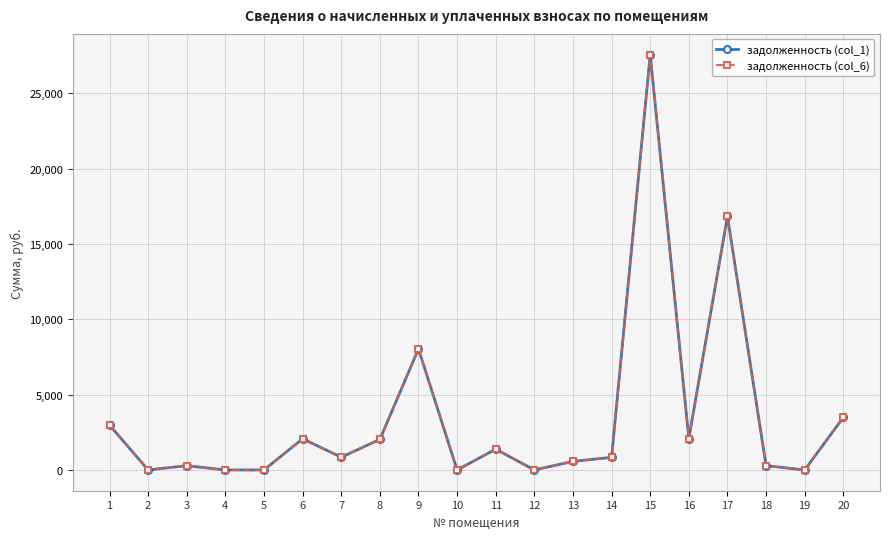

At how many categories does at least one series exceed 475?

12